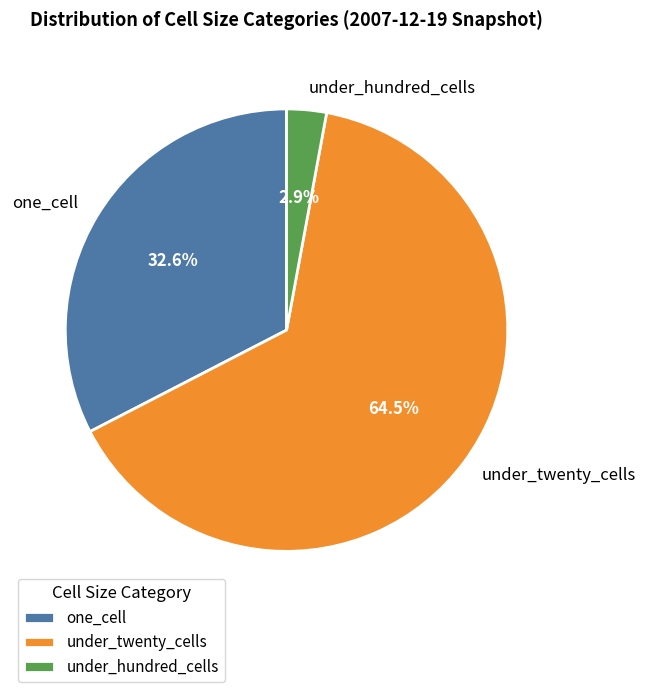

True or false: one_cell accounts for 33% of the total.

True